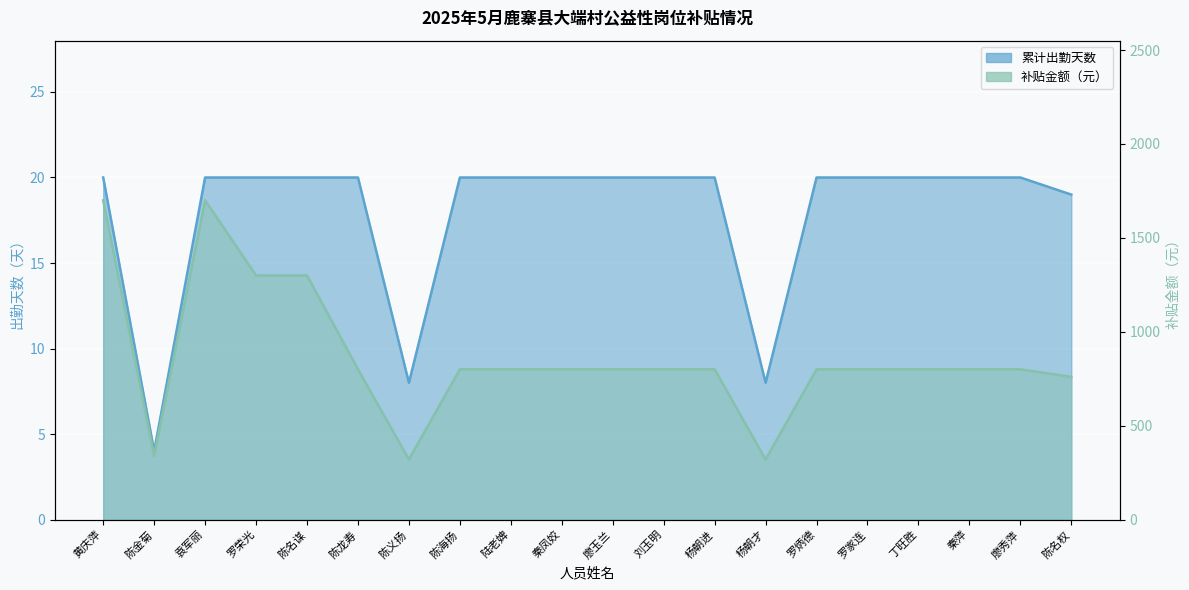

In 补贴金额（元）, how many points are higher than both neighbors (excluding endpoints)?

1